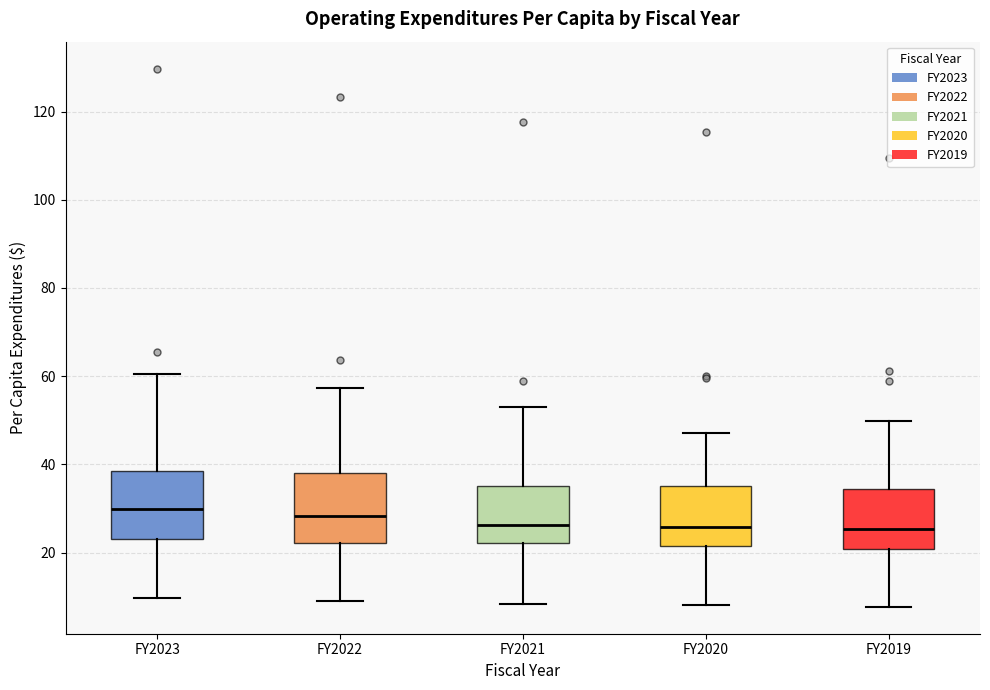

Reading left to right, read every box against the y-axis: the position of its median line, the range the box covers, and the ends of its whiskers. The values are not printed on the chart, so give them approximately, as read against the axis.

FY2023: median 30, box 24 to 38, whiskers 10 to 60
FY2022: median 28, box 22 to 38, whiskers 10 to 58
FY2021: median 26, box 22 to 36, whiskers 8 to 54
FY2020: median 26, box 22 to 36, whiskers 8 to 48
FY2019: median 26, box 20 to 34, whiskers 8 to 50